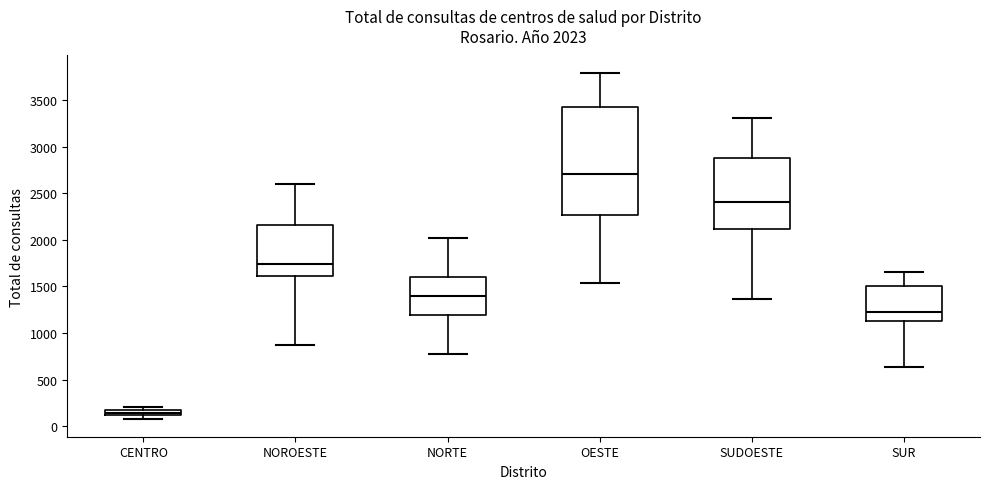

Which box has the lowest median line?

CENTRO